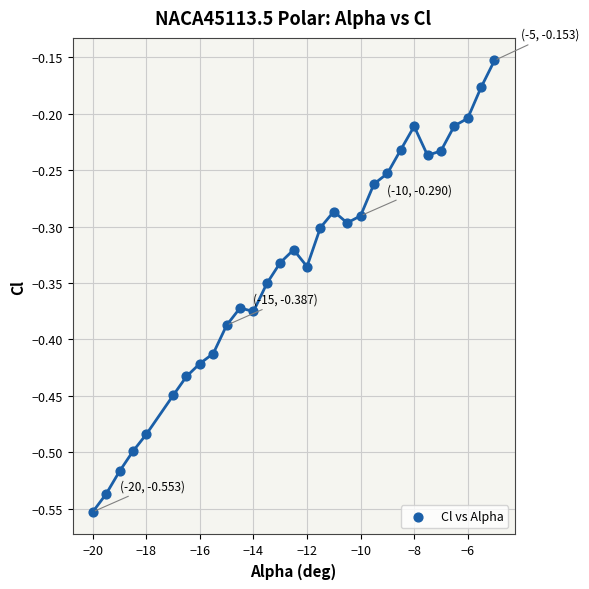

What is the range of X values (max minus min)?

15.0